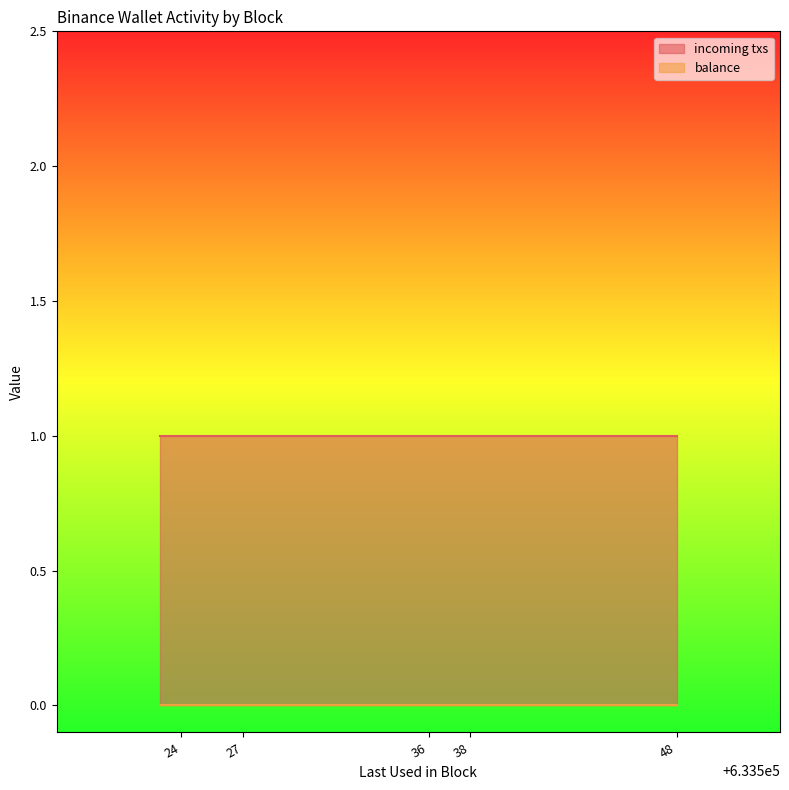

What is the highest value of the incoming txs series?

1